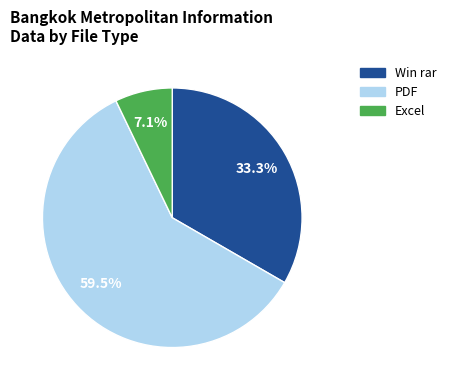

Is there a majority slice in this chart?

Yes